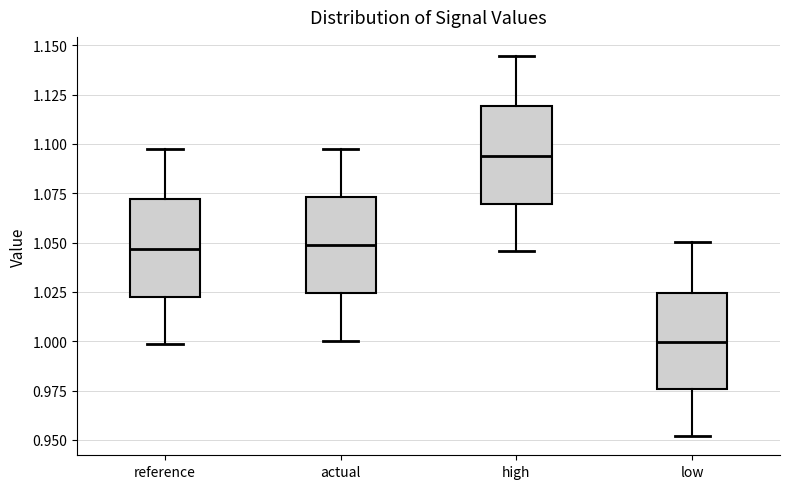

Where does the median line of the box for actual sit on the y-axis? The values are not printed on the chart, so give them approximately, as read against the axis.

1.050